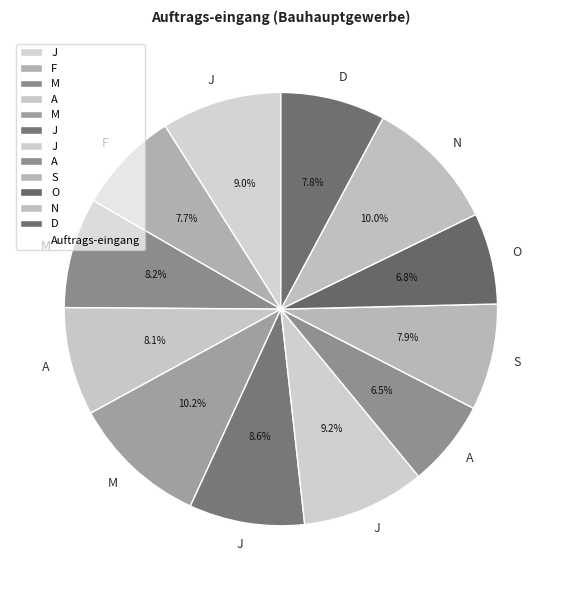

Count the number of slices in the pie.

12